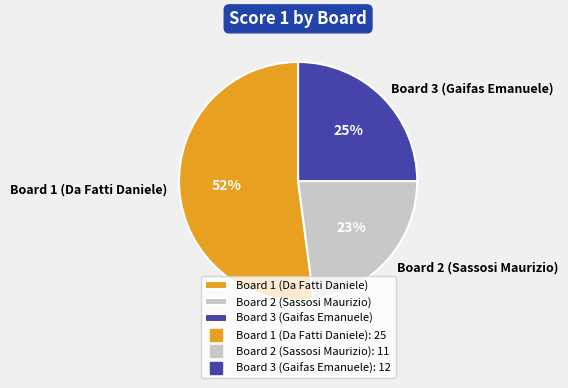

Does Board 3 (Gaifas Emanuele) account for over 50% of the chart?

No